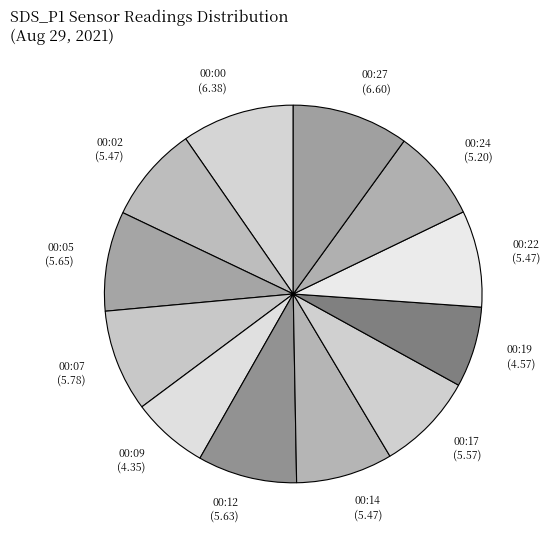

Is 00:27 (6.60) the majority of the pie?

No